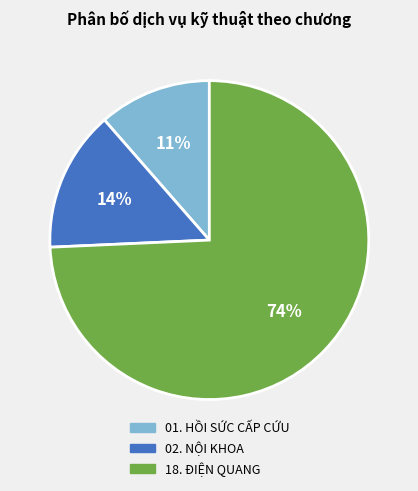

Is there any slice that represents more than half of the pie?

Yes